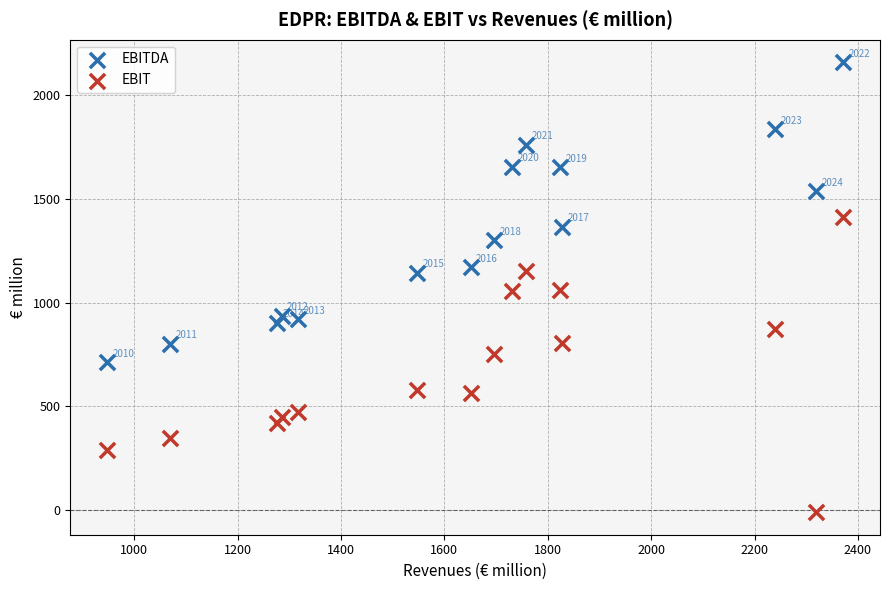

Which series reaches the maximum Y coordinate?

EBITDA